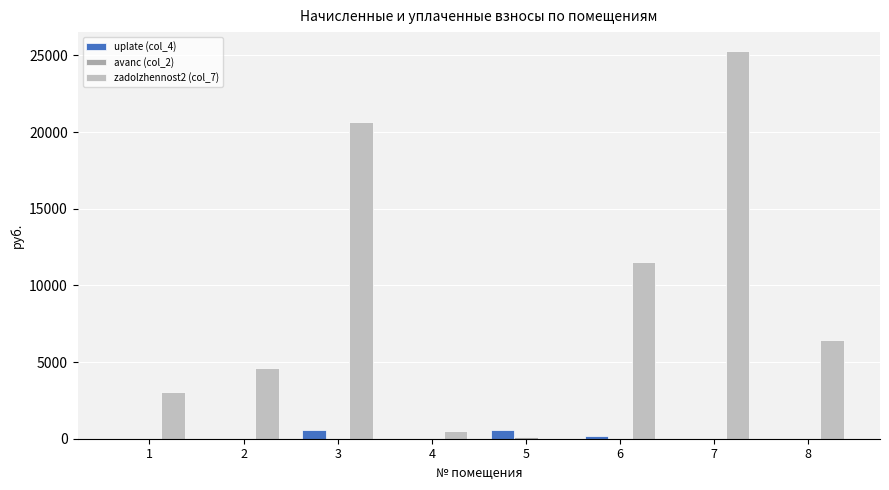

What is the total value across all series at 2?

4625.4